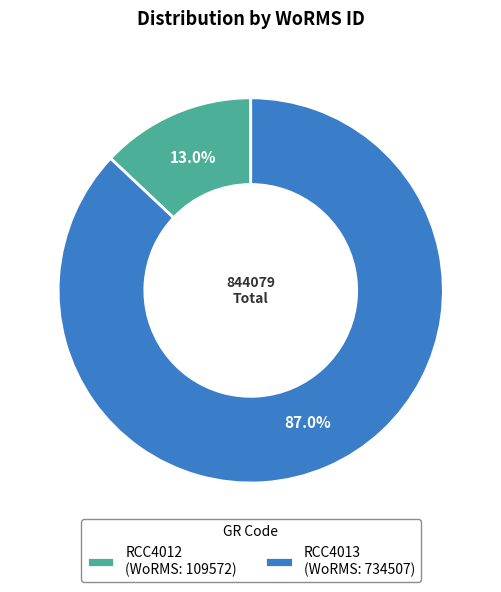

Rank the categories by value from lowest to highest.

RCC4012, RCC4013